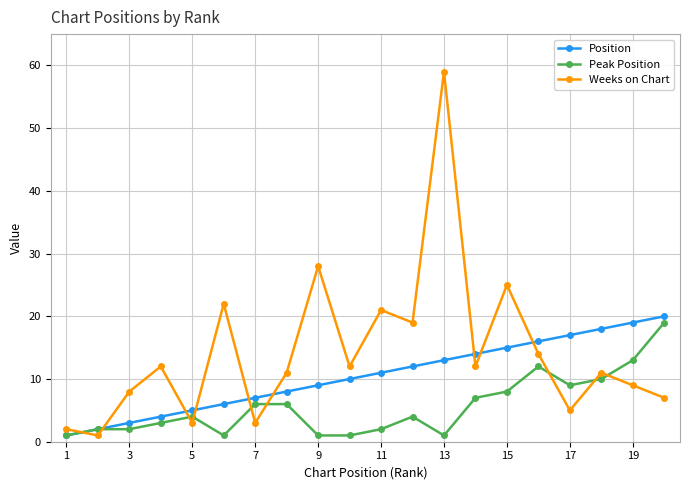

What is the highest value of the Weeks on Chart series?

59